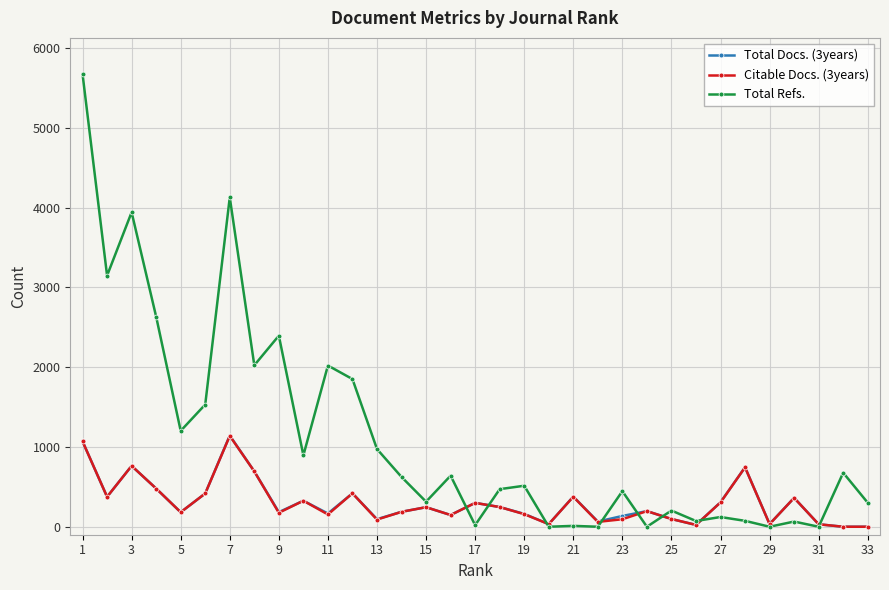

What is the difference between the second highest and minimum values in the Total Docs. (3years) series?

1070